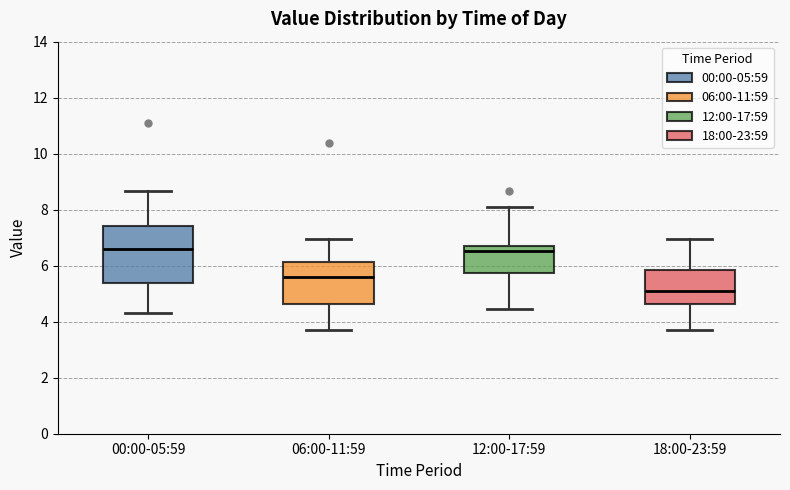

Comparing the boxes themselves (not the whiskers), which one is the tallest?

00:00-05:59